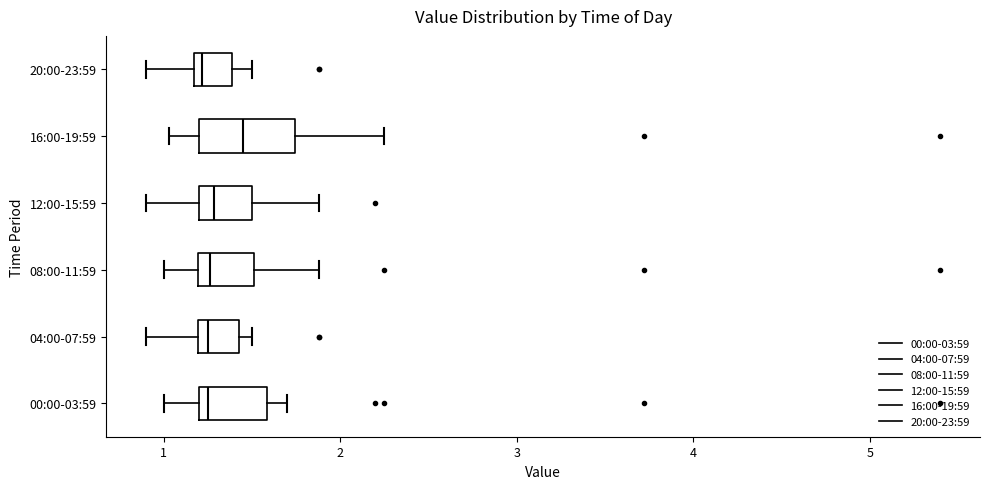

Comparing the boxes themselves (not the whiskers), which one is the widest?

16:00-19:59